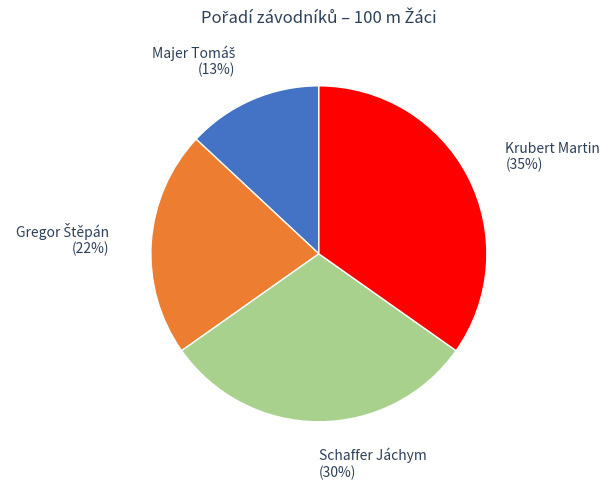

To the nearest percent, what is the average slice percentage?

25%